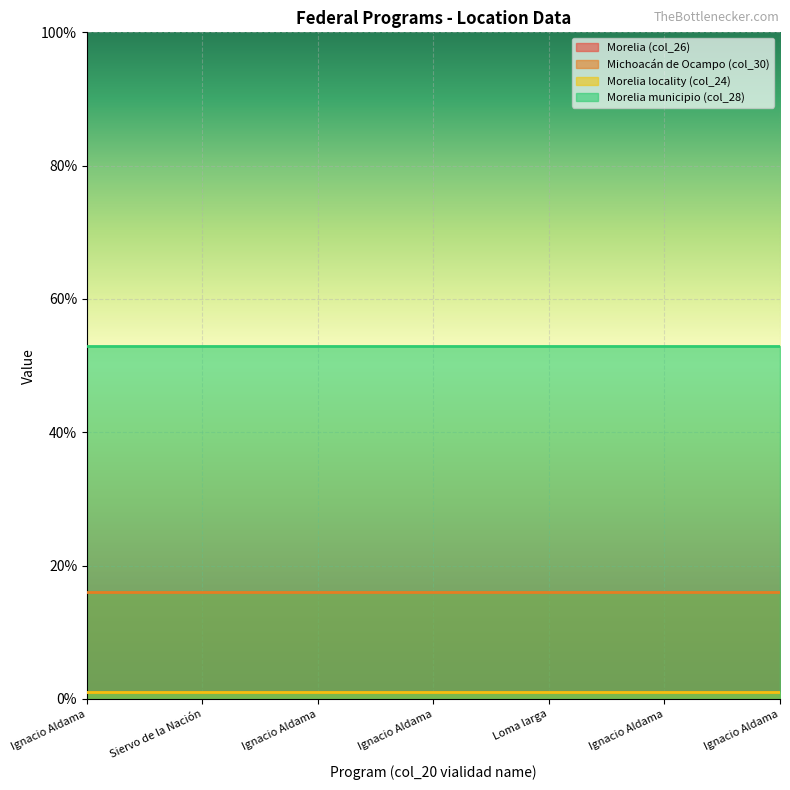

Reading left to right, extract all data points from this chart.

Morelia (col_26): 1	1	1	1	1	1	1
Michoacán de Ocampo (col_30): 16	16	16	16	16	16	16
Morelia locality (col_24): 1	1	1	1	1	1	1
Morelia municipio (col_28): 53	53	53	53	53	53	53